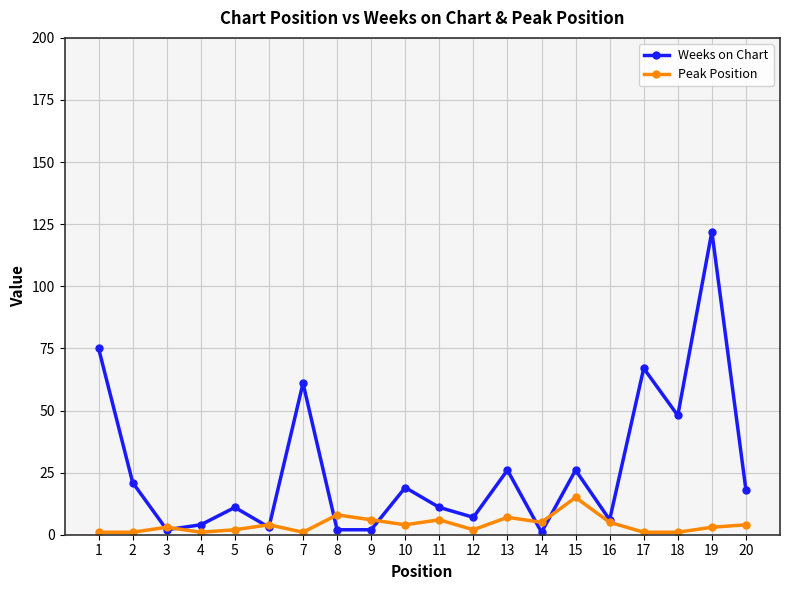

Which series ends up on top after the final intersection of Peak Position and Weeks on Chart?

Weeks on Chart